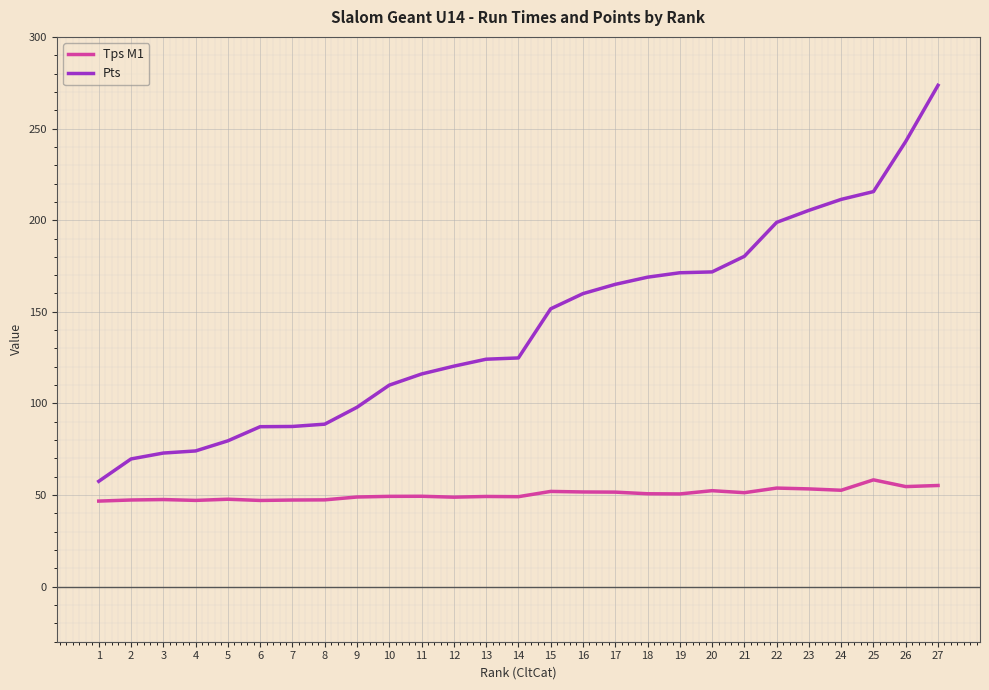

At which label does Pts reach its peak?

27